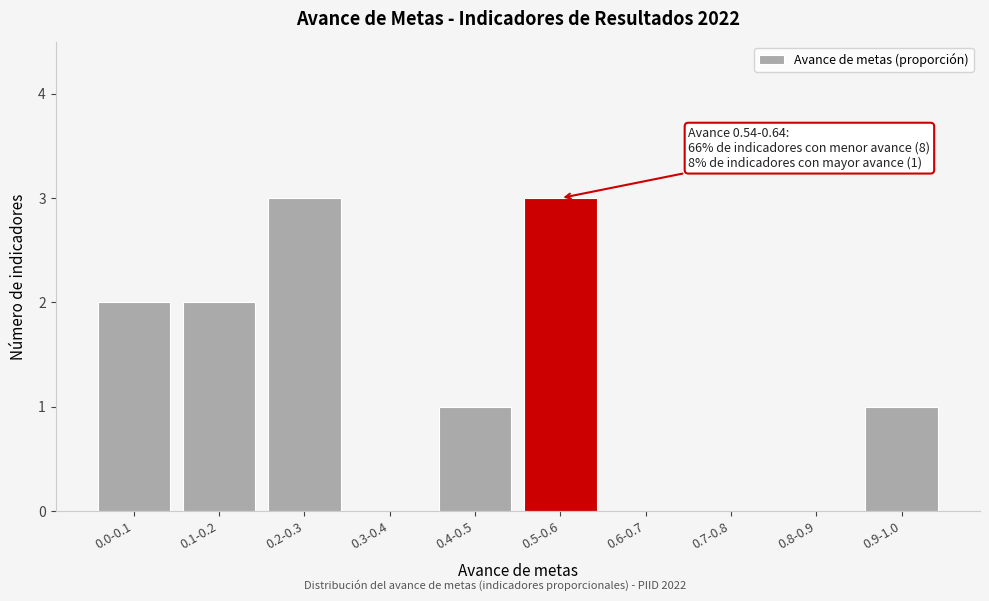

Reading left to right, transcribe all the data shown in this chart.

0.0-0.1=2	0.1-0.2=2	0.2-0.3=3	0.3-0.4=0	0.4-0.5=1	0.5-0.6=3	0.6-0.7=0	0.7-0.8=0	0.8-0.9=0	0.9-1.0=1